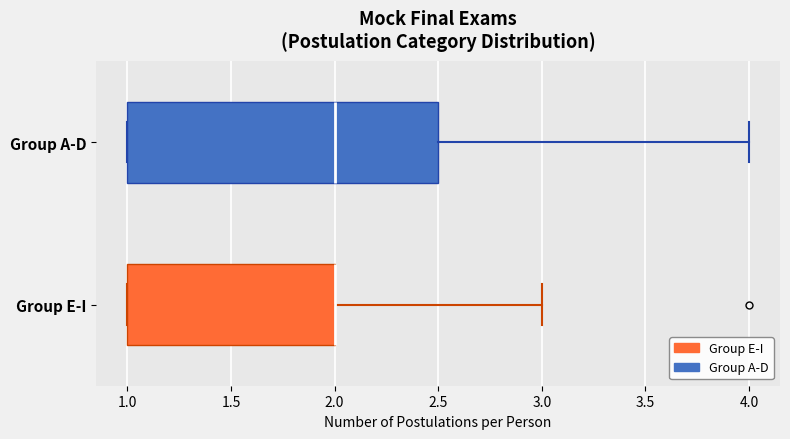

Where is the right edge of the box for Group E-I on the x-axis? The values are not printed on the chart, so give them approximately, as read against the axis.

2.0